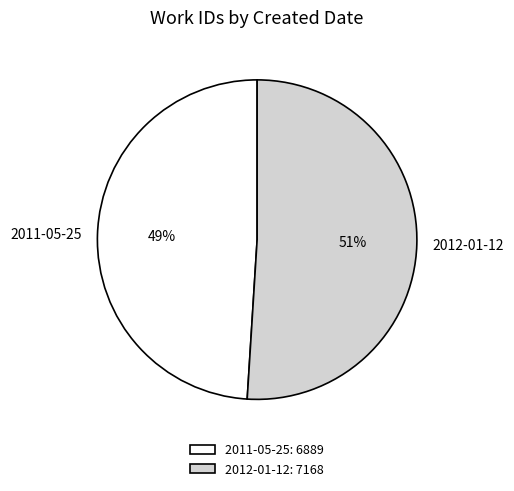

To the nearest percent, what portion does 2011-05-25 represent?

49%